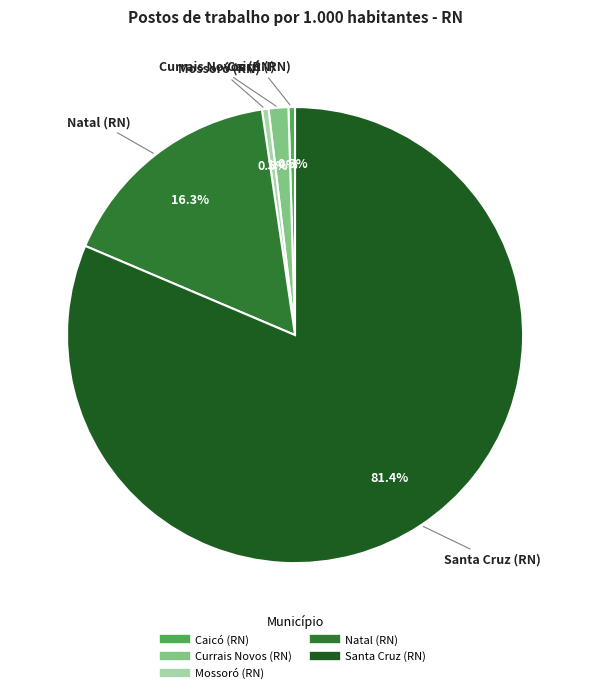

Which slice is the largest?

Santa Cruz (RN)